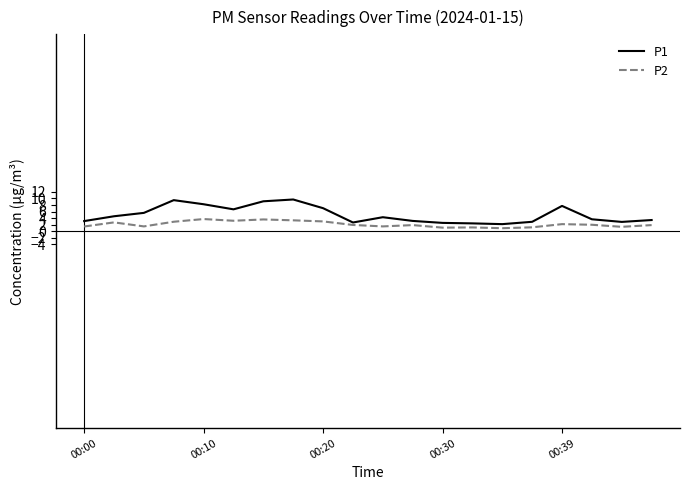

Which series has the largest range (max minus min)?

P1